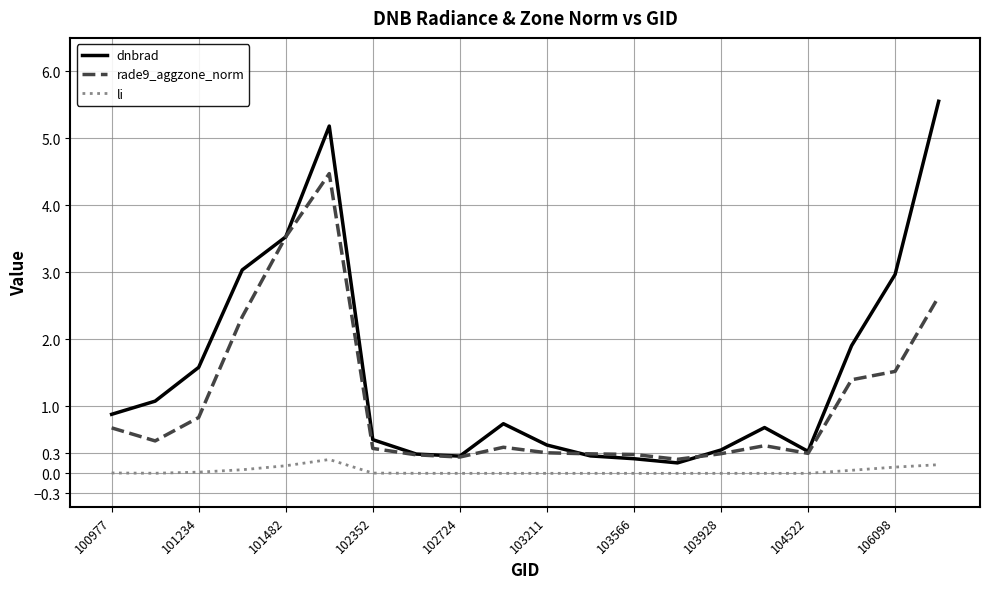

Which series has the widest spread of values?

dnbrad